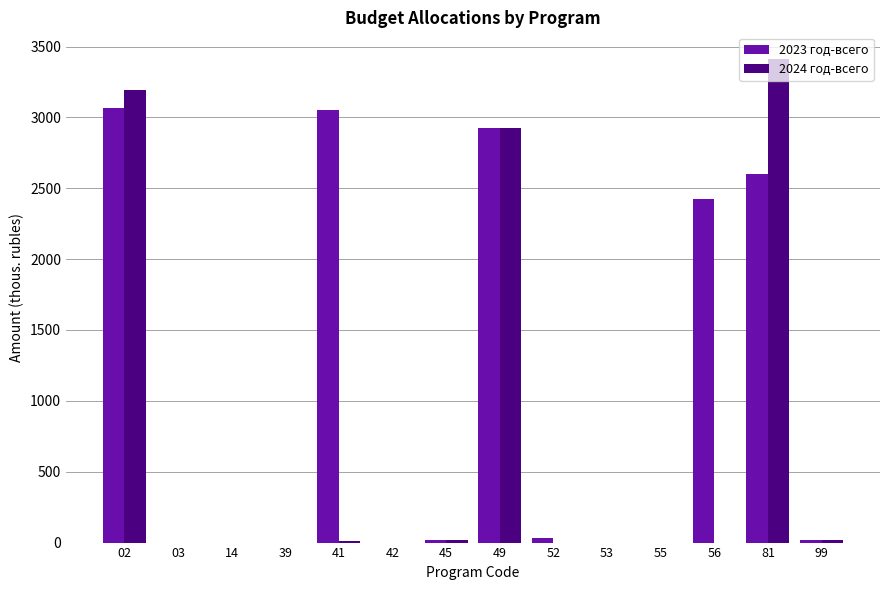

True or false: 2023 год-всего has a value of 0.0 at 53.

True